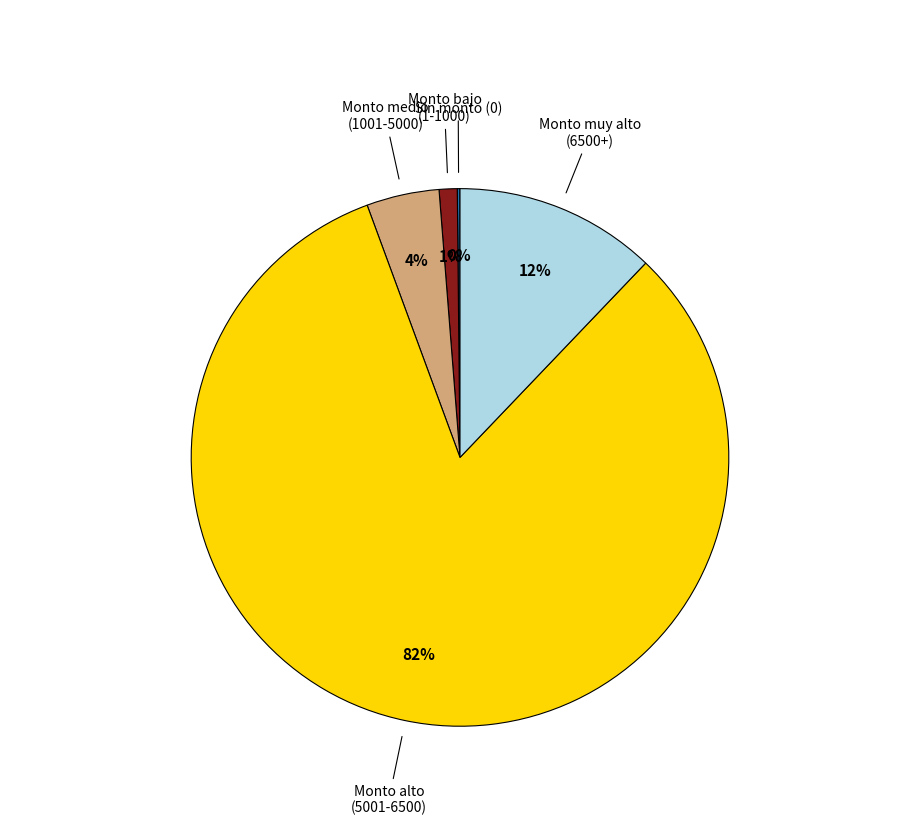

To the nearest percent, what is the average slice percentage?

20%